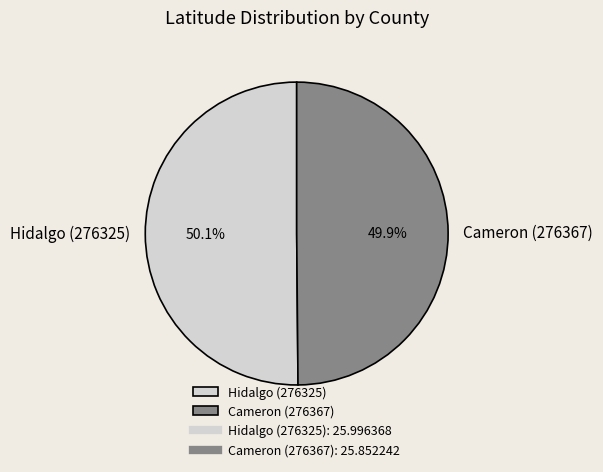

How many segments does this pie chart have?

2